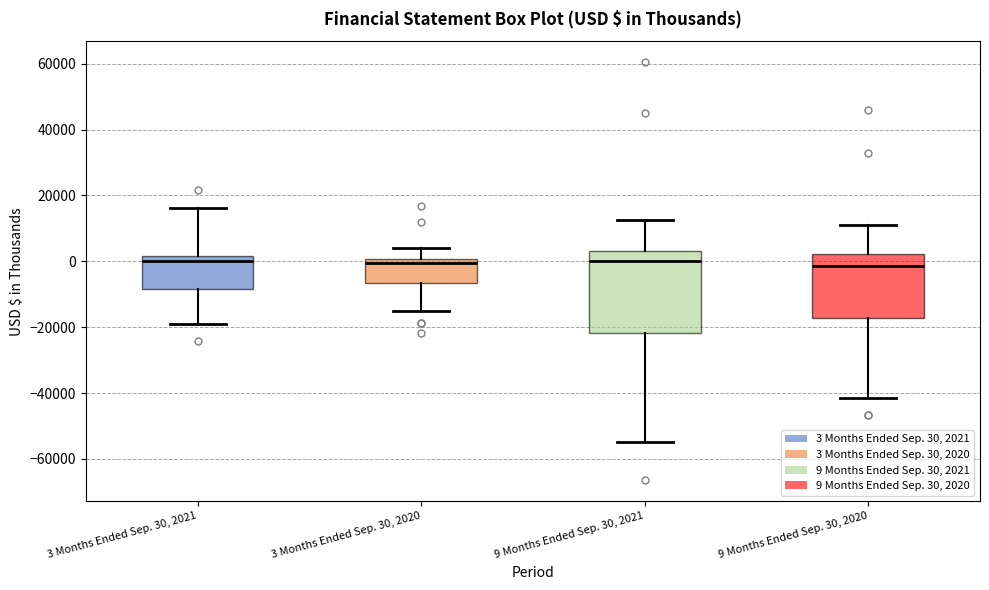

Reading left to right, read every box against the y-axis: the position of its median line, the range the box covers, and the ends of its whiskers. The values are not printed on the chart, so give them approximately, as read against the axis.

3 Months Ended Sep. 30, 2021: median 0, box -8000 to 2000, whiskers -20000 to 16000
3 Months Ended Sep. 30, 2020: median 0 (just below the box's upper edge), box -6000 to 0, whiskers -16000 to 4000
9 Months Ended Sep. 30, 2021: median 0, box -22000 to 4000, whiskers -54000 to 12000
9 Months Ended Sep. 30, 2020: median -2000, box -18000 to 2000, whiskers -42000 to 12000